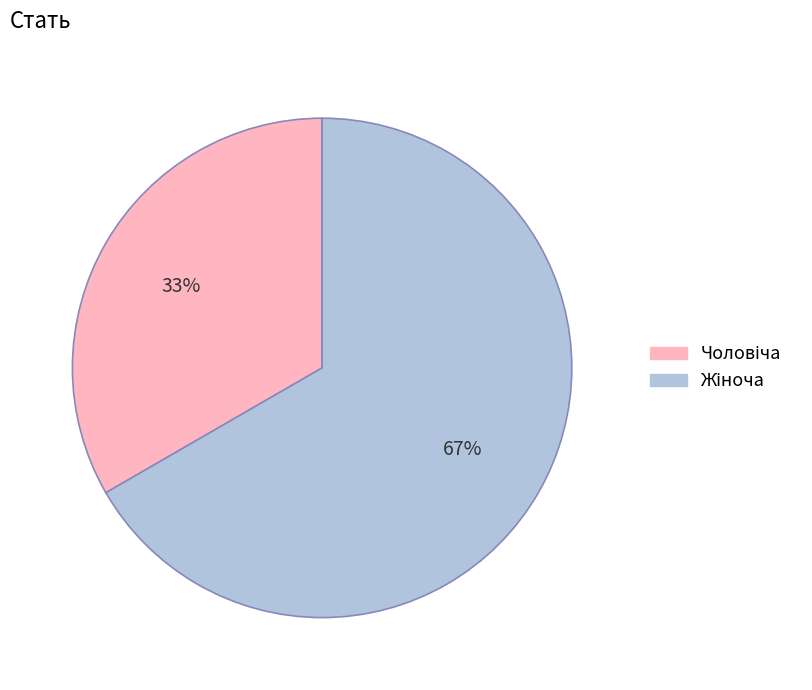

To the nearest percent, what is the average slice percentage?

50%